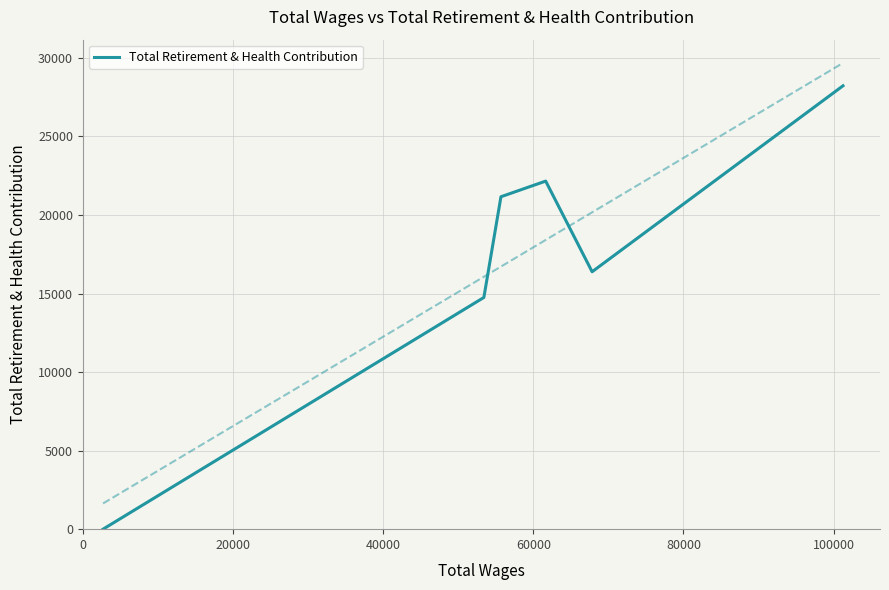

What is the greatest value displayed?

28226